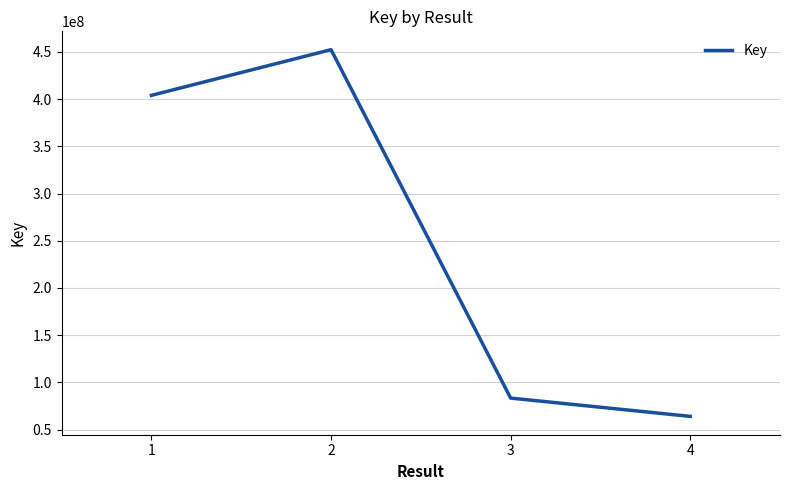

List the labels in order of value, largest first.

2, 1, 3, 4